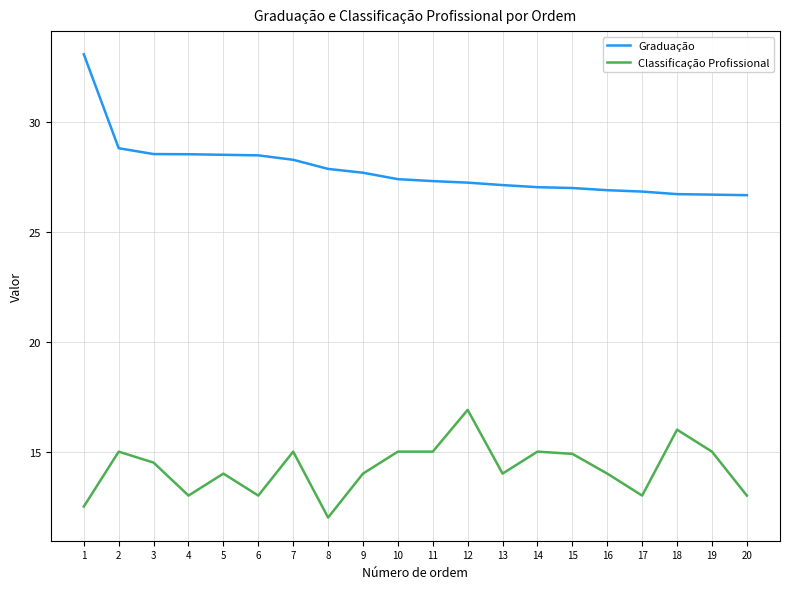

Read the Graduação value at 6.

28.5